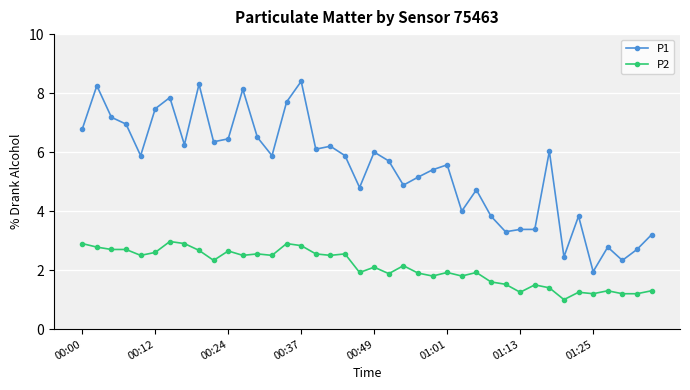

What is the value of the P1 point at the 34th from the left?

2.5